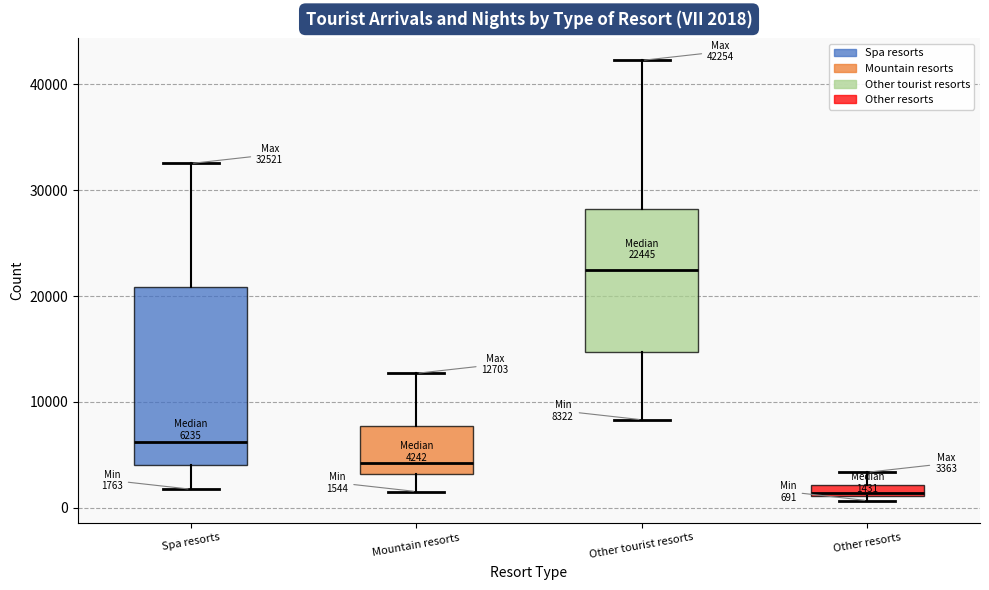

Which box is the tallest, from its lower edge to its upper edge?

Spa resorts